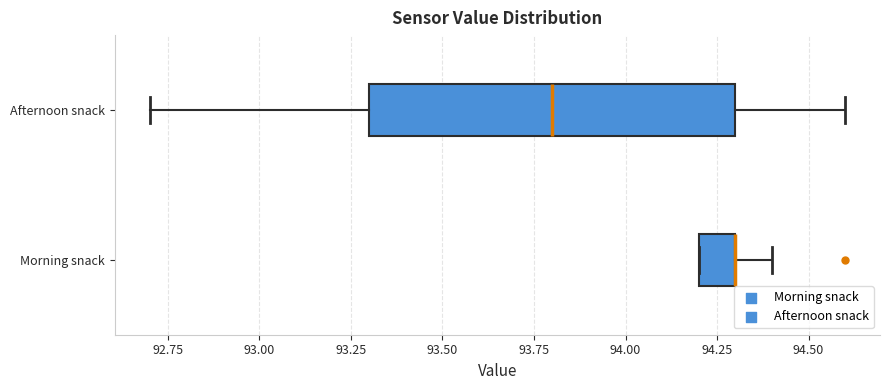

Comparing the boxes themselves (not the whiskers), which one is the widest?

Afternoon snack